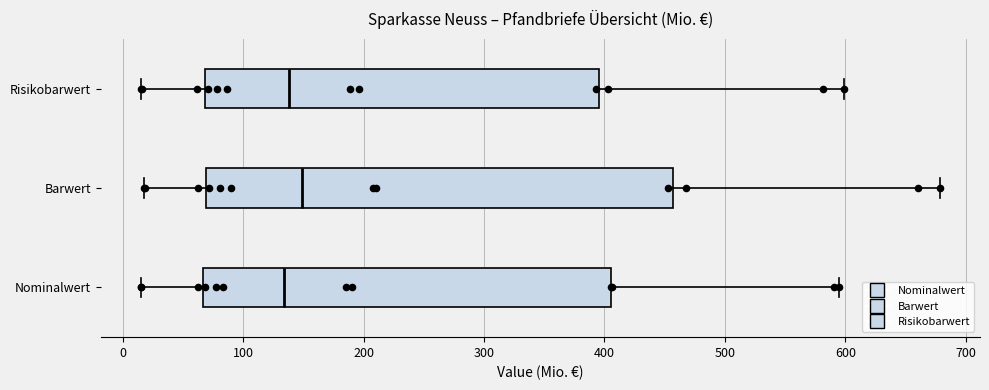

Which box is the widest, from its left edge to its right edge?

Barwert